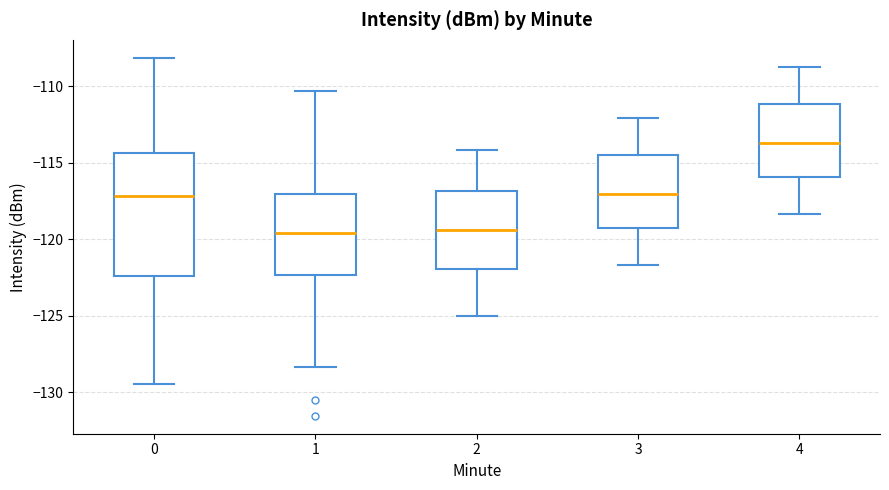

Which box's median line is the highest?

4